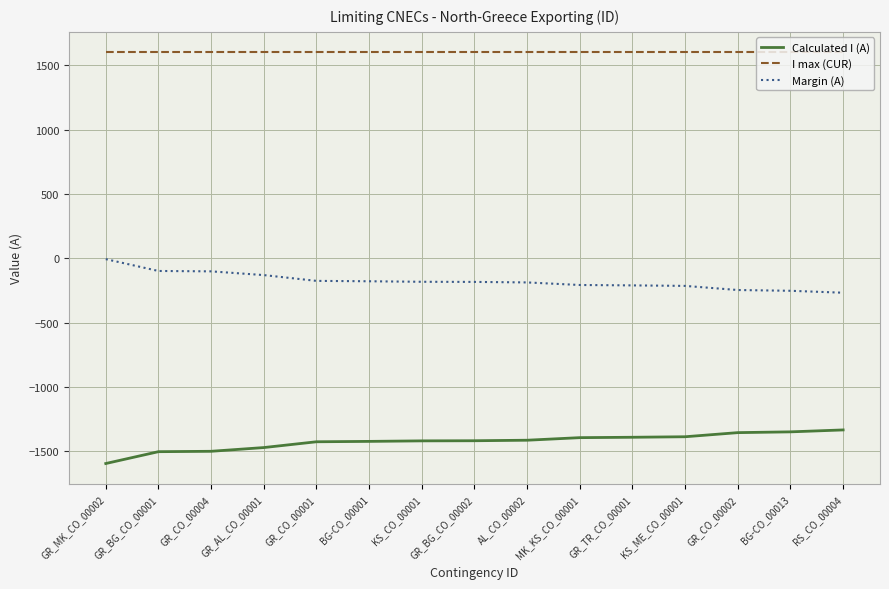

True or false: I max (CUR) and Margin (A) intersect in this chart.

False